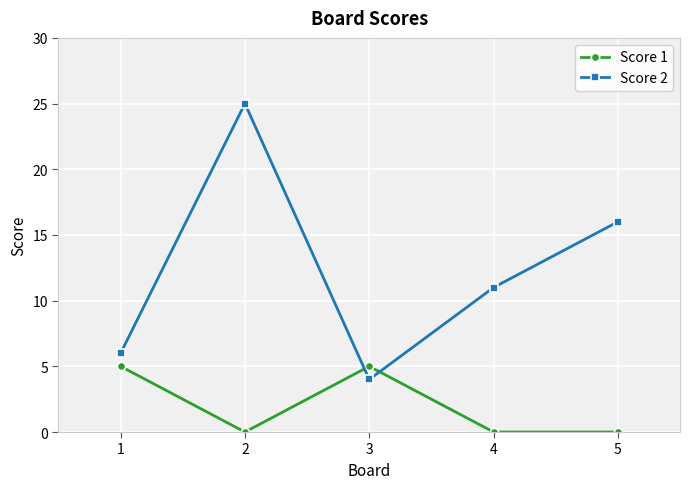

What is the minimum value for Score 2?

4